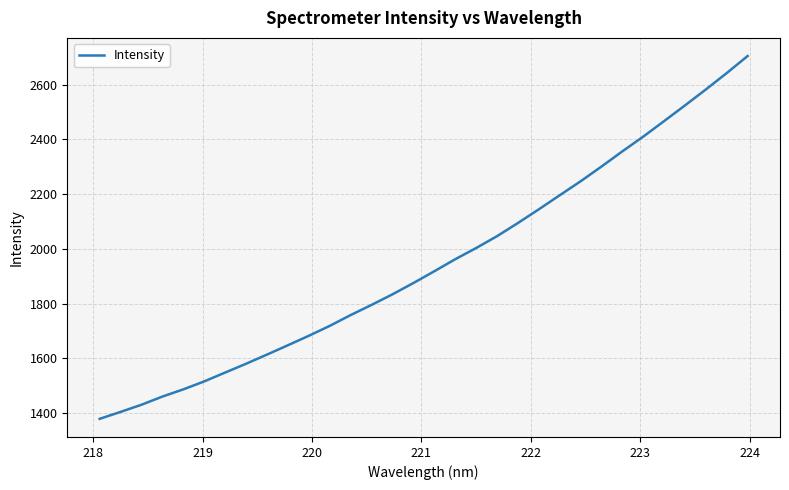

What is the difference between the maximum and minimum values?

1326.2